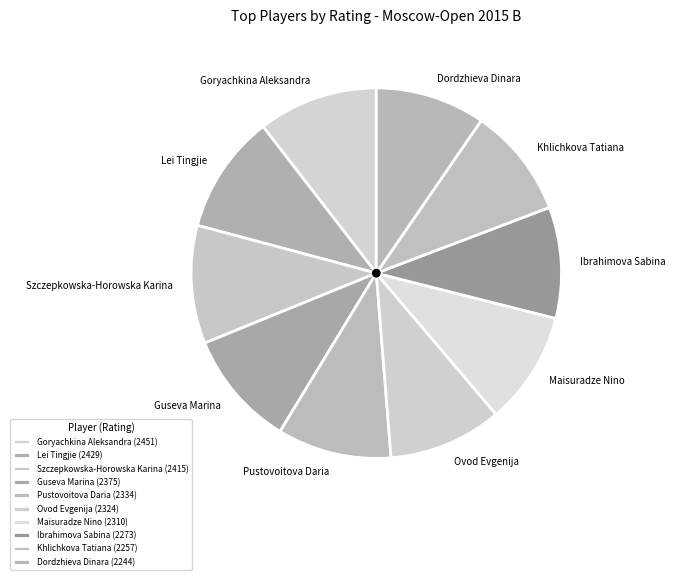

Combined, do Lei Tingjie and Szczepkowska-Horowska Karina account for over 50%?

No